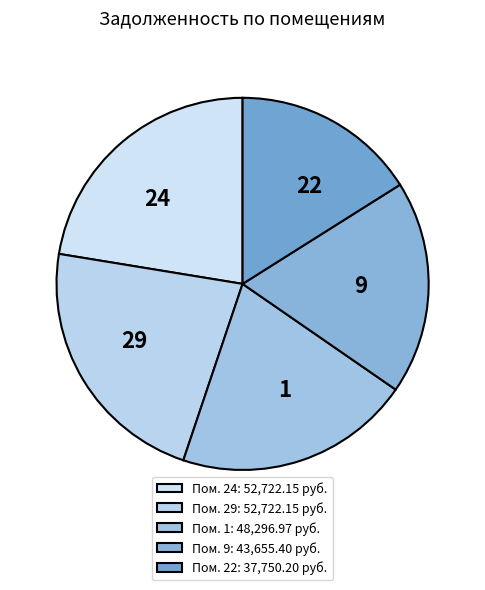

Does any single category account for the majority?

No